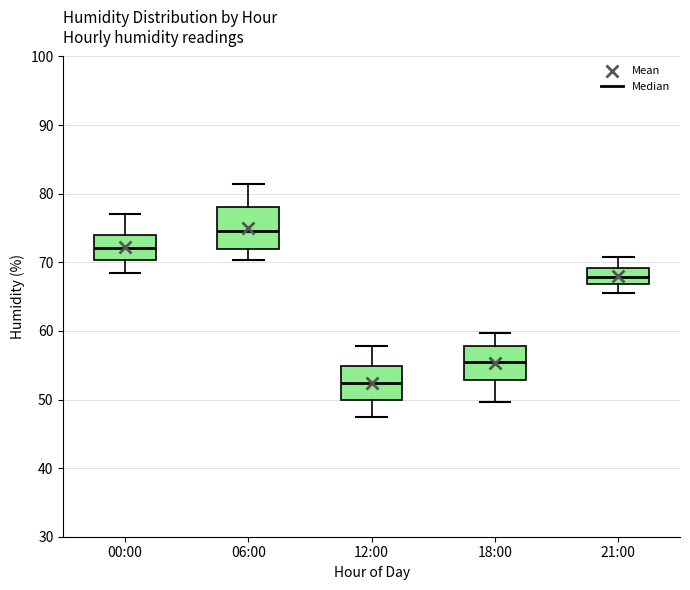

Which box's median line is the lowest?

12:00